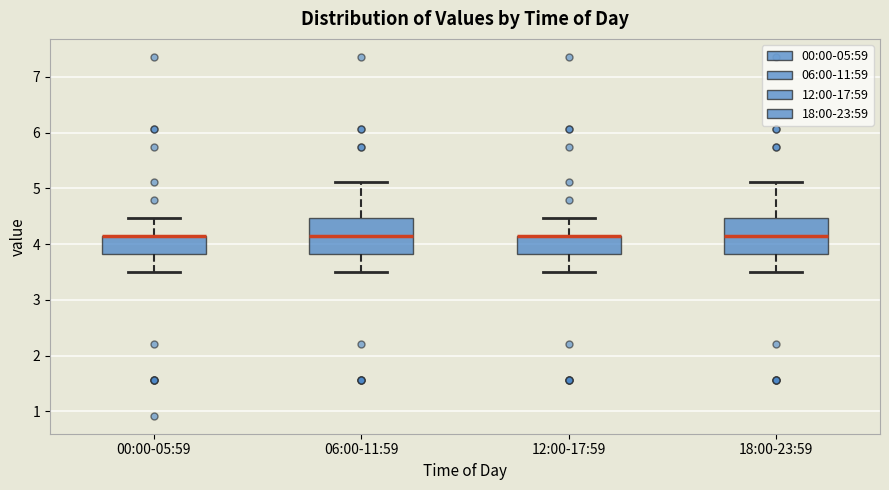

Reading left to right, read every box against the y-axis: the position of its median line, the range the box covers, and the ends of its whiskers. The values are not printed on the chart, so give them approximately, as read against the axis.

00:00-05:59: median 4.1 (drawn on the box's upper edge), box 3.8 to 4.1, whiskers 3.5 to 4.5
06:00-11:59: median 4.1, box 3.8 to 4.5, whiskers 3.5 to 5.1
12:00-17:59: median 4.1 (drawn on the box's upper edge), box 3.8 to 4.1, whiskers 3.5 to 4.5
18:00-23:59: median 4.1, box 3.8 to 4.5, whiskers 3.5 to 5.1